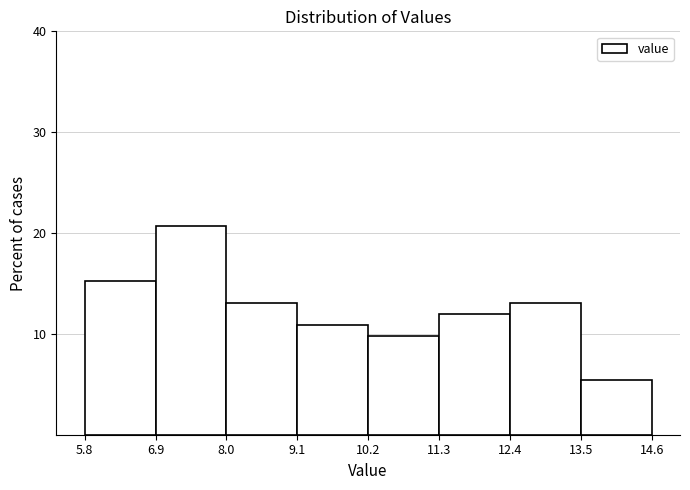

Which range on the x-axis has the tallest bar?

6.9 to 8.0